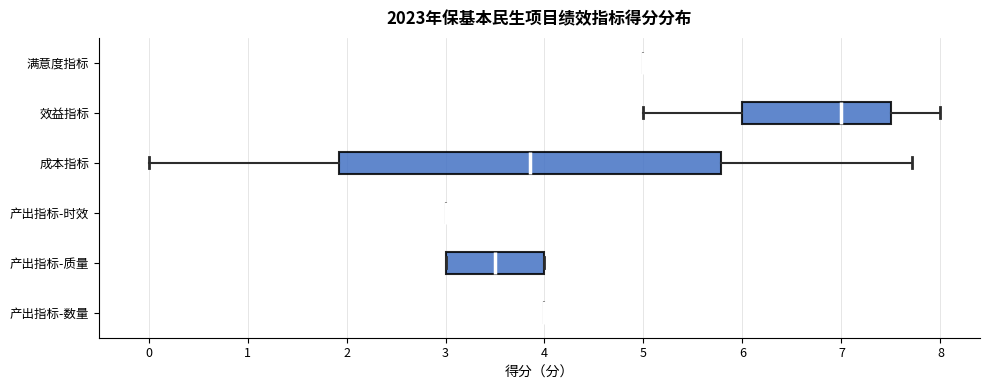

Reading bottom to top, transcribe this box plot: for each box, give where its median line is, the range the box spans, and where its two whiskers end, as read against the x-axis. The values are not printed on the chart, so give them approximately, as read against the axis.

产出指标-数量: box collapsed to a line at 4.0, whiskers 4.0 to 4.0
产出指标-质量: median 3.5, box 3.0 to 4.0, whiskers 3.0 to 4.0
产出指标-时效: box collapsed to a line at 3.0, whiskers 3.0 to 3.0
成本指标: median 3.9, box 1.9 to 5.8, whiskers 0.0 to 7.7
效益指标: median 7.0, box 6.0 to 7.5, whiskers 5.0 to 8.0
满意度指标: box collapsed to a line at 5.0, whiskers 5.0 to 5.0